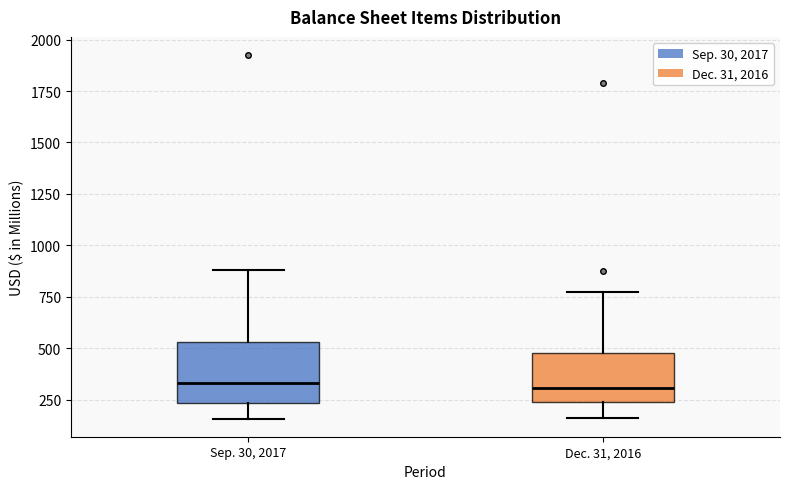

Where is the upper edge of the box for Dec. 31, 2016 on the y-axis? The values are not printed on the chart, so give them approximately, as read against the axis.

500